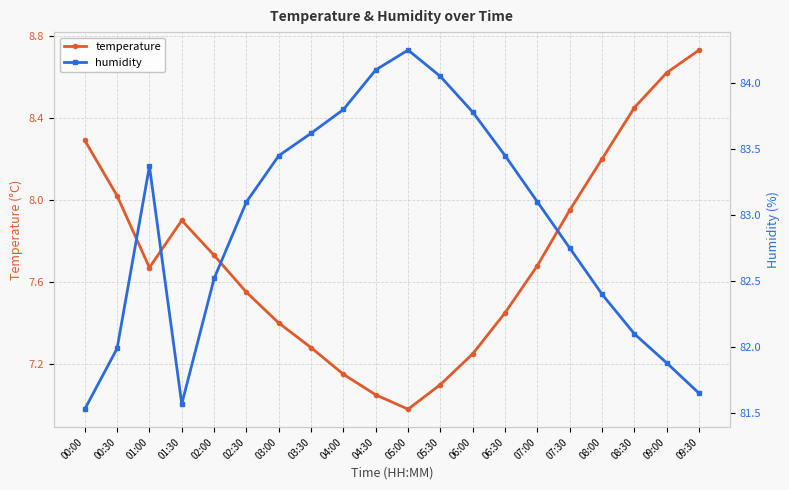

What is the highest value of the temperature series?

8.7